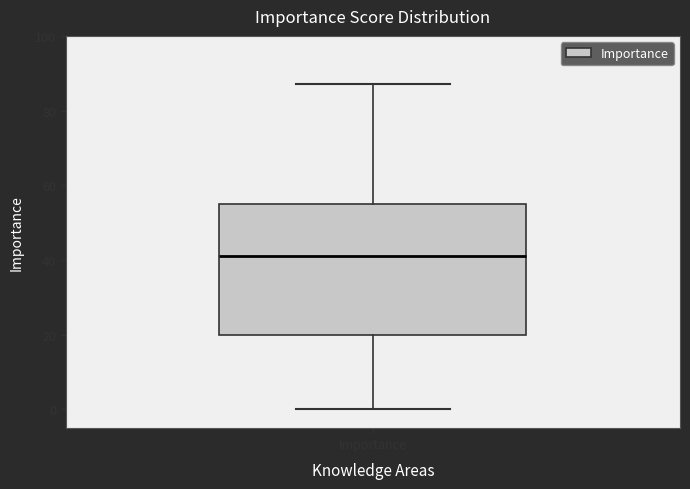

Transcribe this box plot: give where the median line is, the range the box spans, and where the two whiskers end, as read against the y-axis. The values are not printed on the chart, so give them approximately, as read against the axis.

median 42, box 20 to 56, whiskers 0 to 88